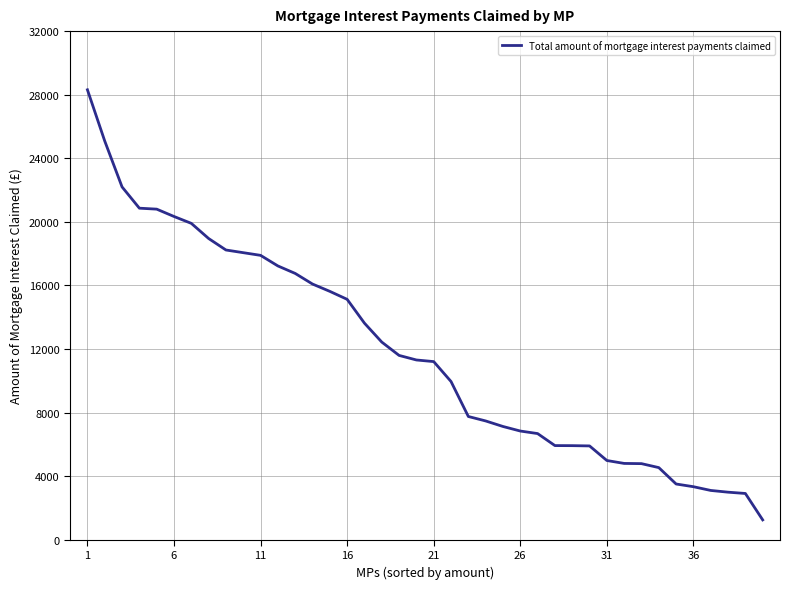

What is the minimum value shown in the chart?

1250.1